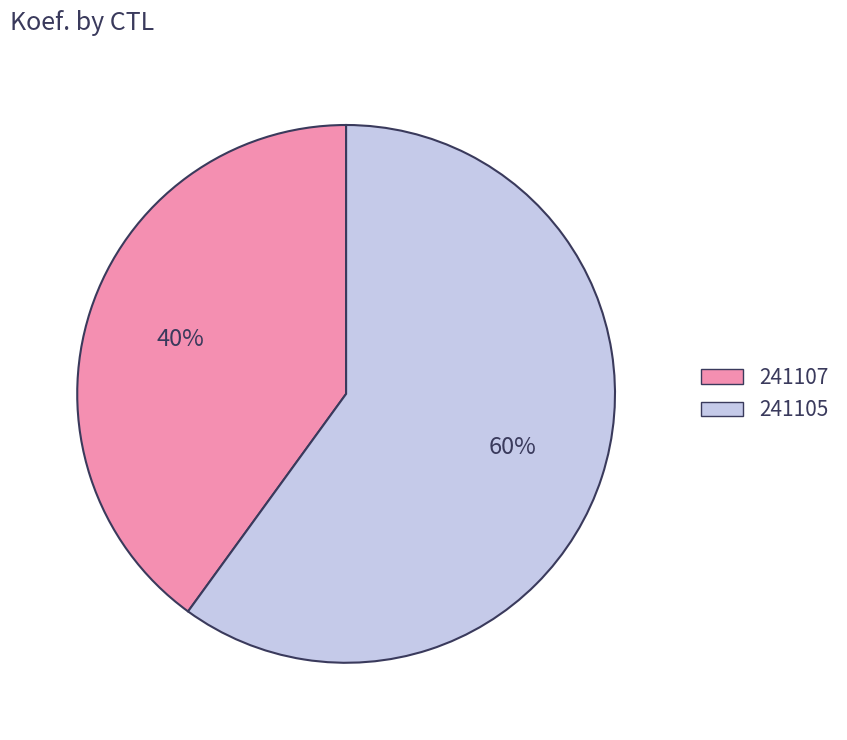

The 241105 slice represents 60% of the pie. True or false?

True